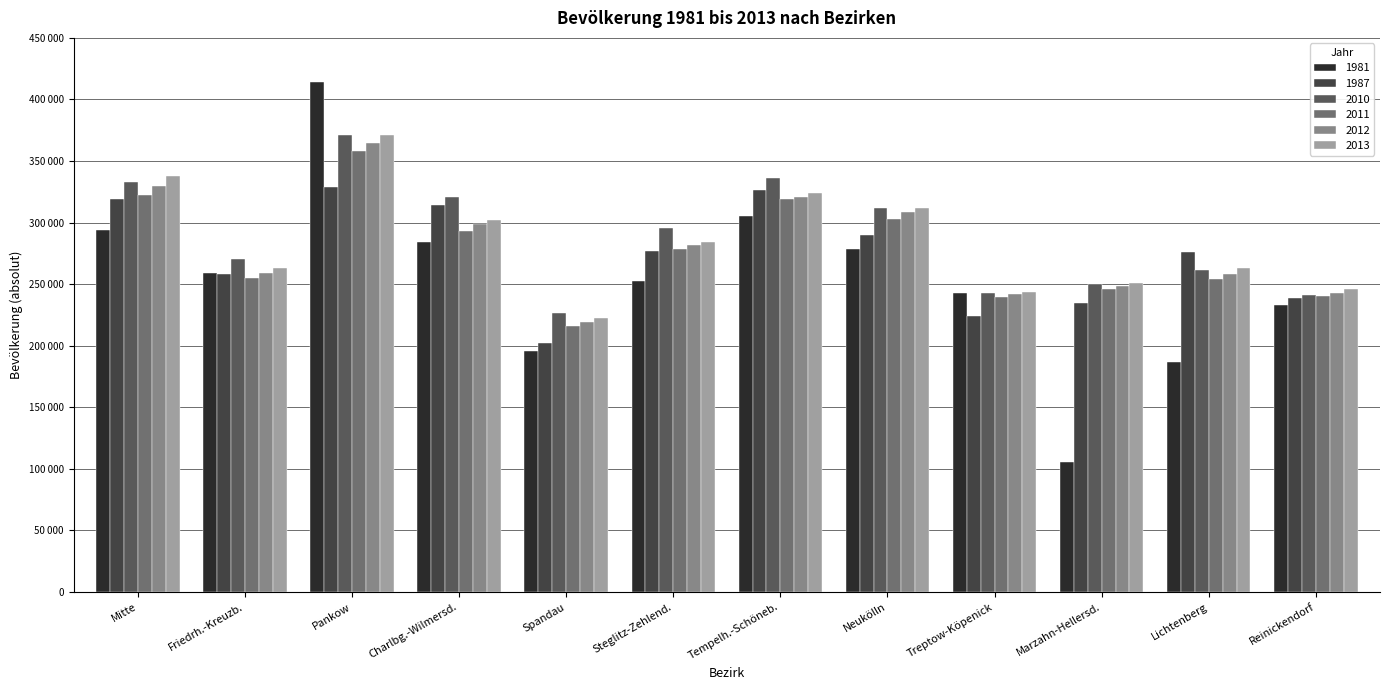

Between Friedrh.-Kreuzb. and Lichtenberg, which series saw the biggest shift?

1981